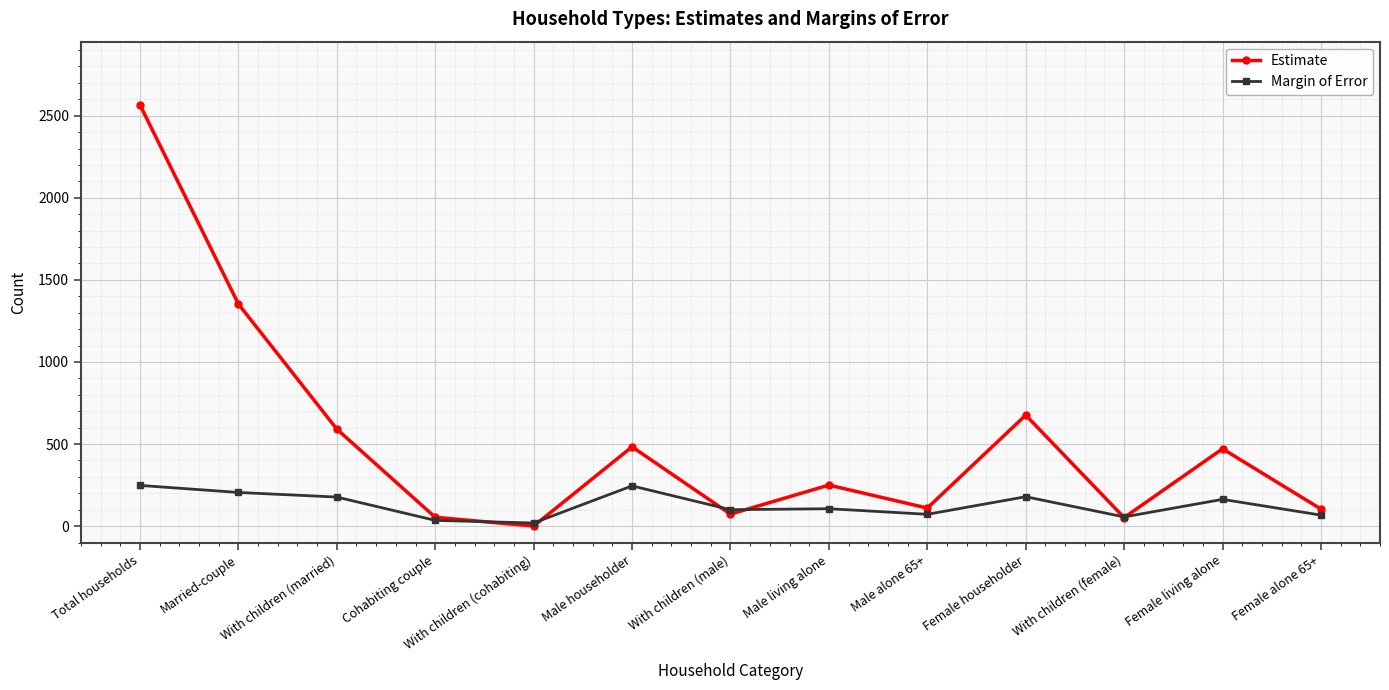

Which series ends up on top after the final intersection of Estimate and Margin of Error?

Estimate